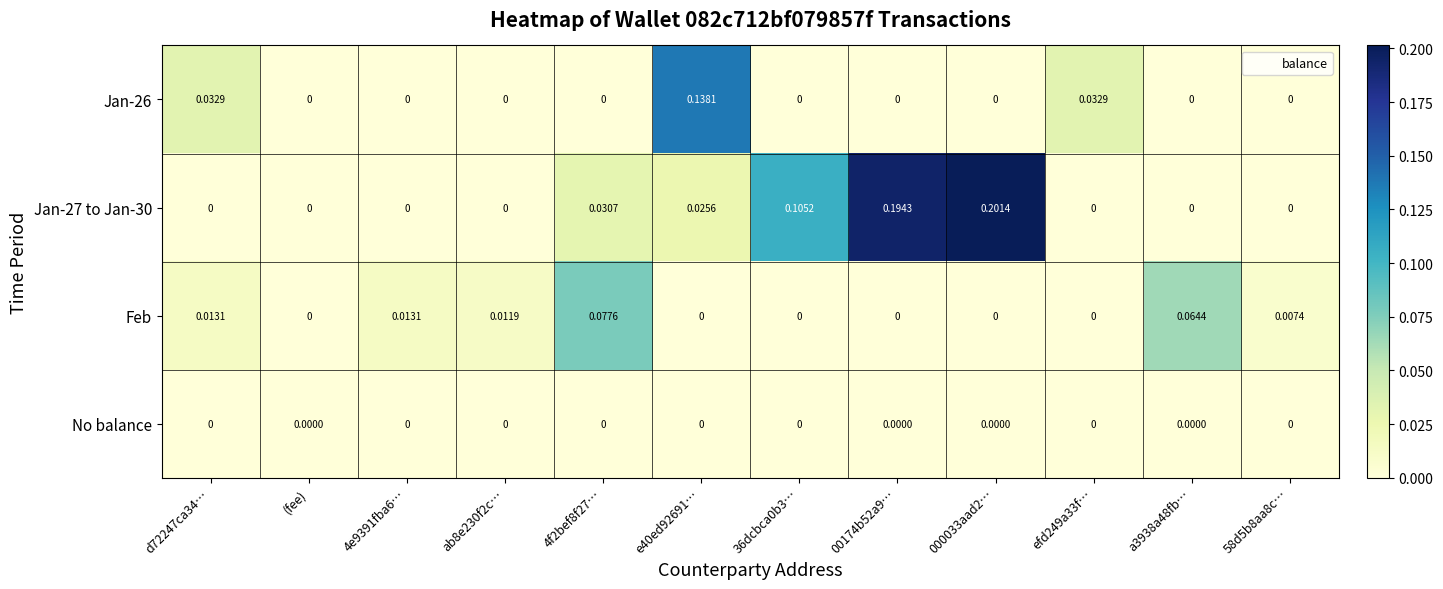

How many data points does each series have?

12